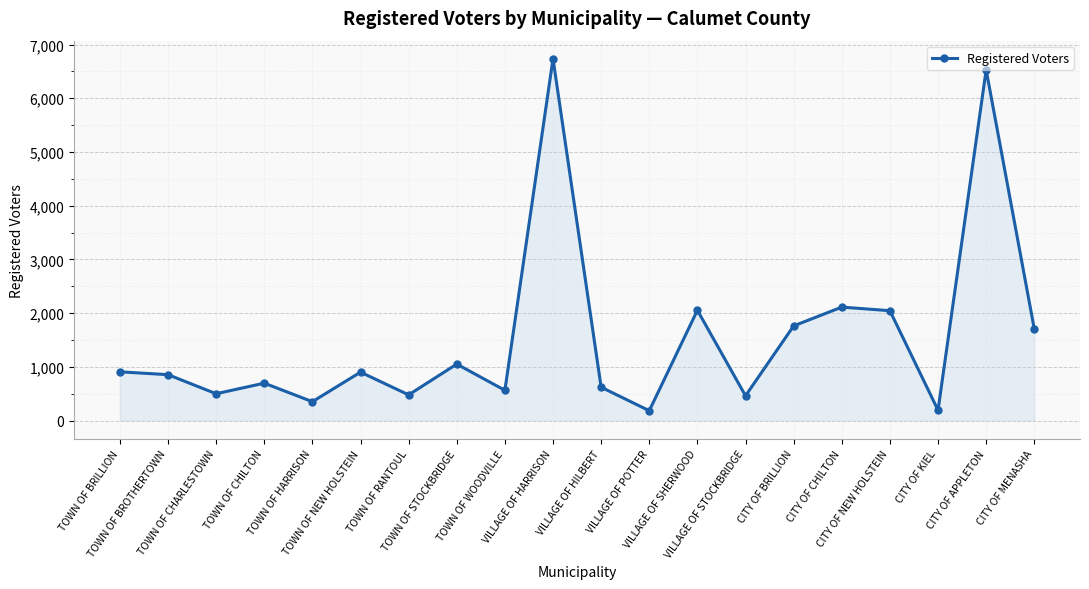

How many data points are less than 901?

10